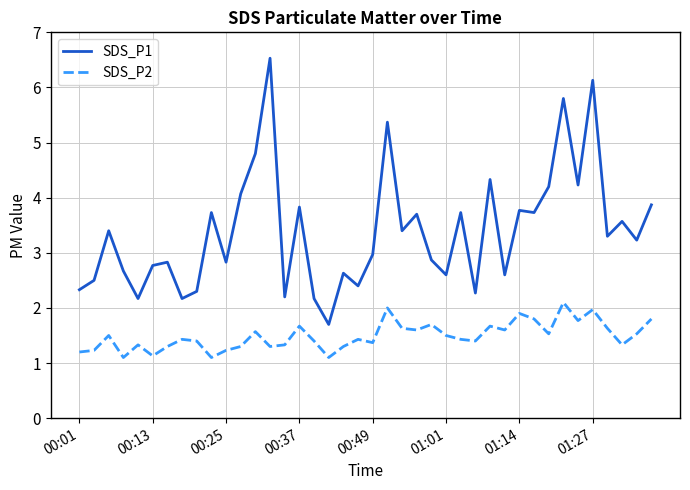

What is the difference between the maximum and minimum values in the SDS_P2 series?

1.0